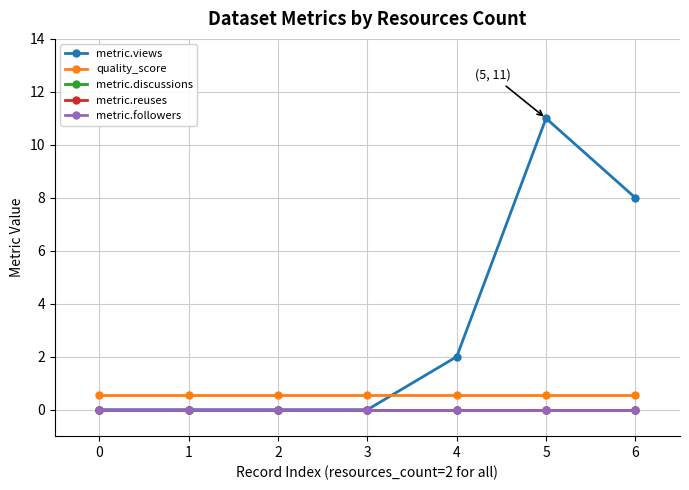

Does the chart have visible grid lines?

Yes